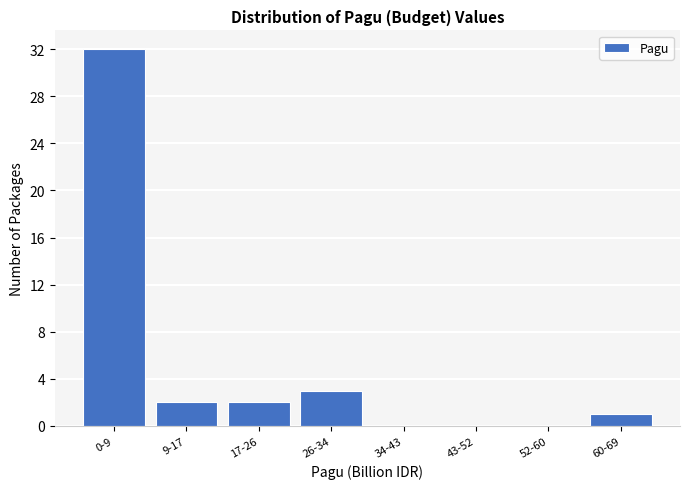

Reading left to right, transcribe all the data shown in this chart.

0-9=32	9-17=2	17-26=2	26-34=3	34-43=0	43-52=0	52-60=0	60-69=1